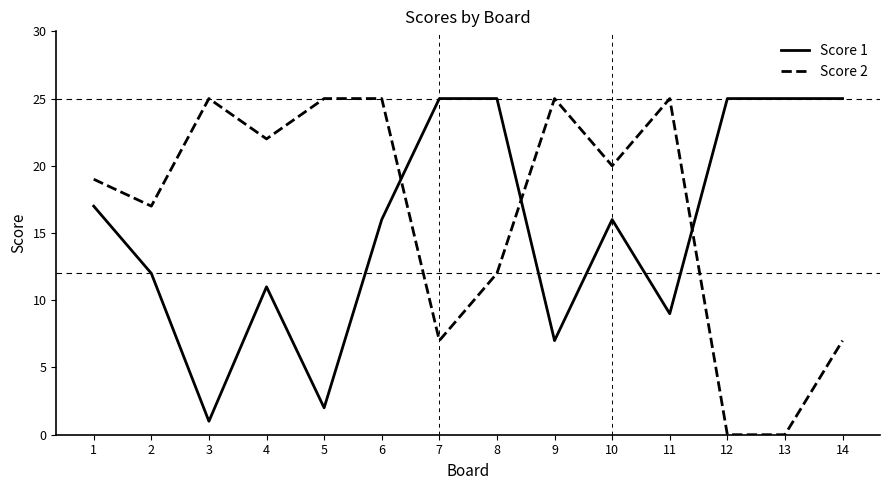

Where is the first local minimum for Score 1?

3